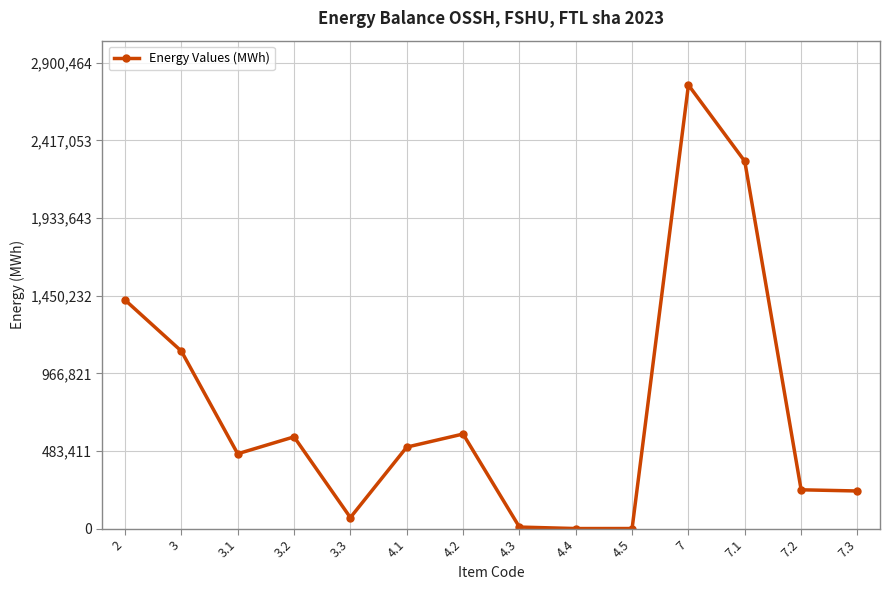

What is the difference between the values at 3 and 4.2?

516432.0